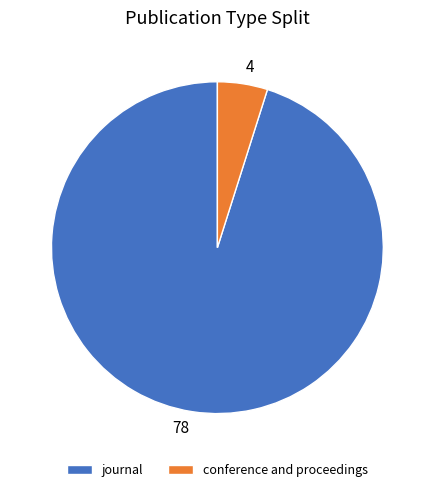

What is the largest slice in the pie chart?

journal